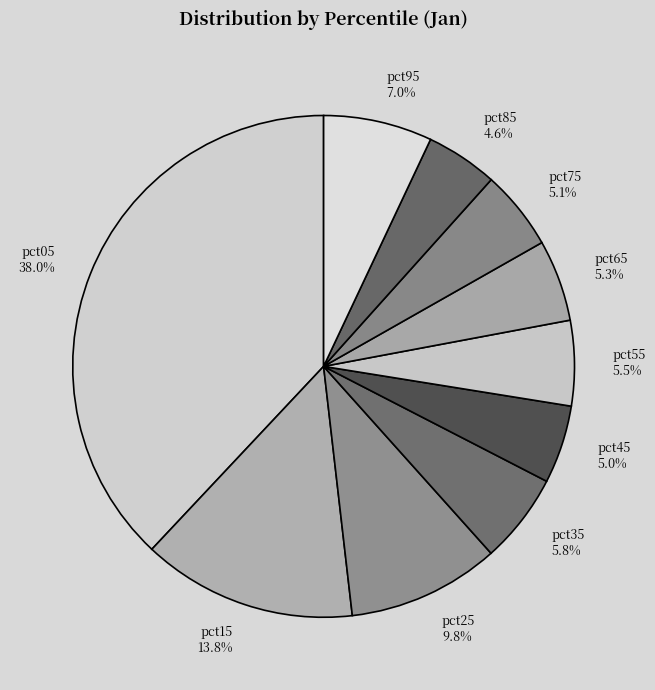

Which slice is the largest?

pct05